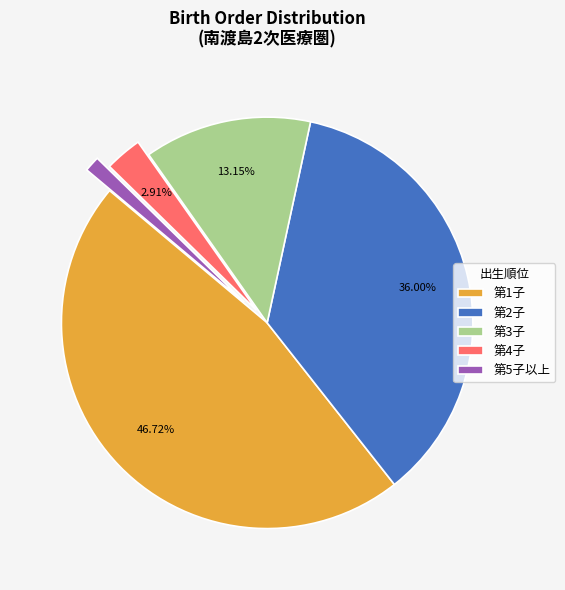

Which slice is the smallest?

第5子以上